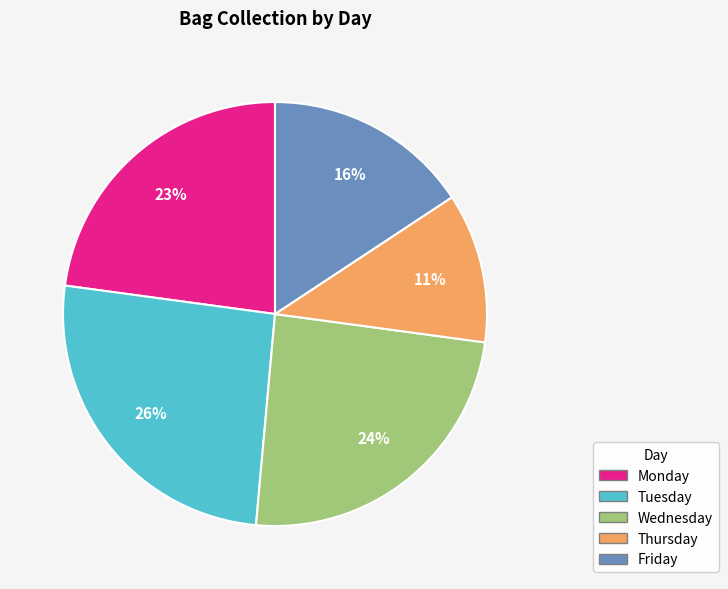

To the nearest percent, what is the combined percentage of Monday and Wednesday?

47%